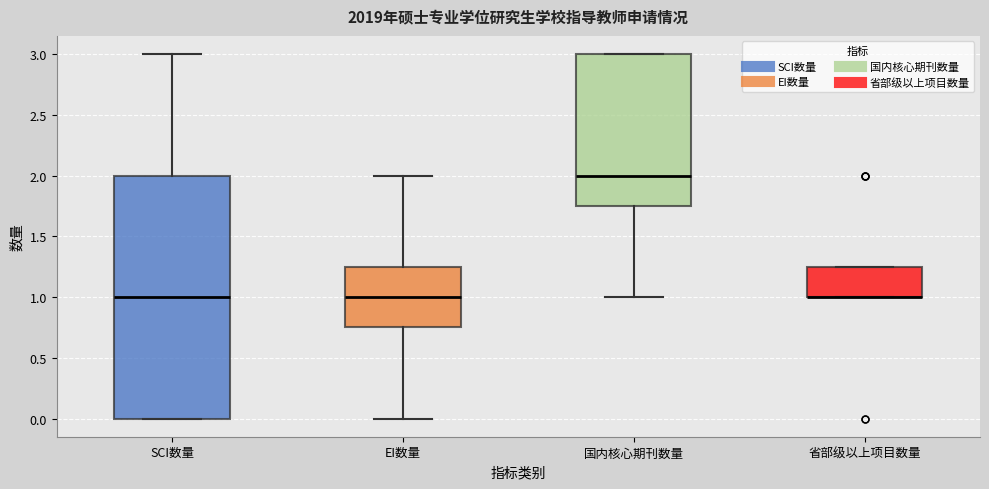

Where does the median line of the box for 国内核心期刊数量 sit on the y-axis? The values are not printed on the chart, so give them approximately, as read against the axis.

2.00